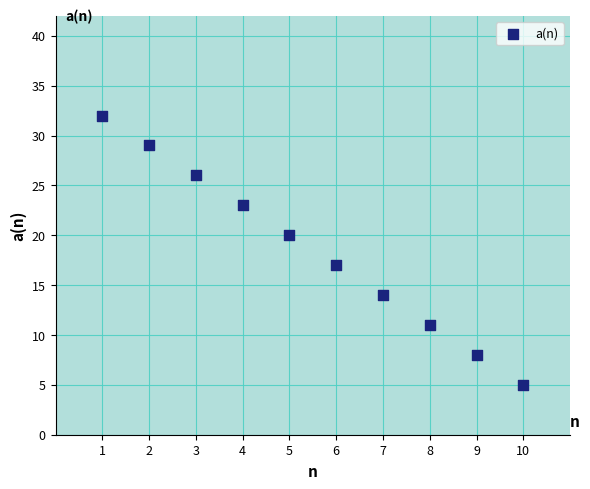

What is the average X value?

6